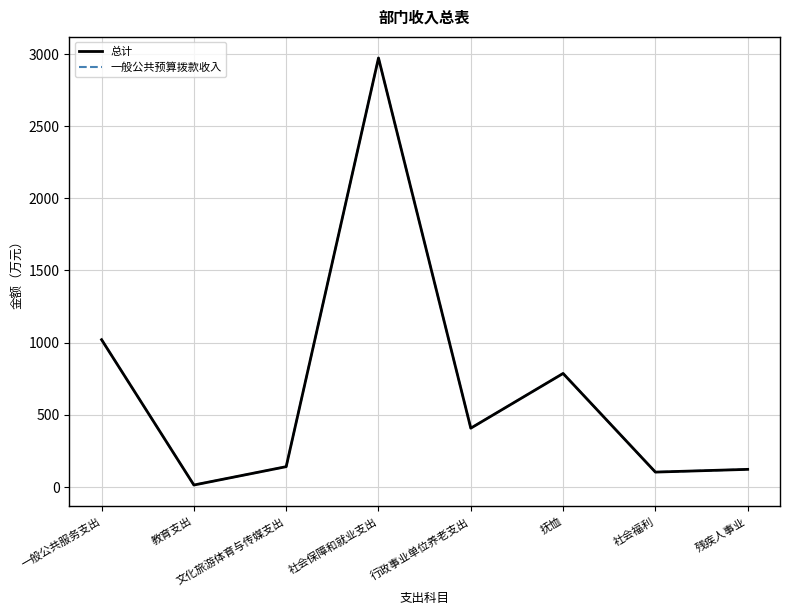

What is the label of the 2nd point from the left?

教育支出